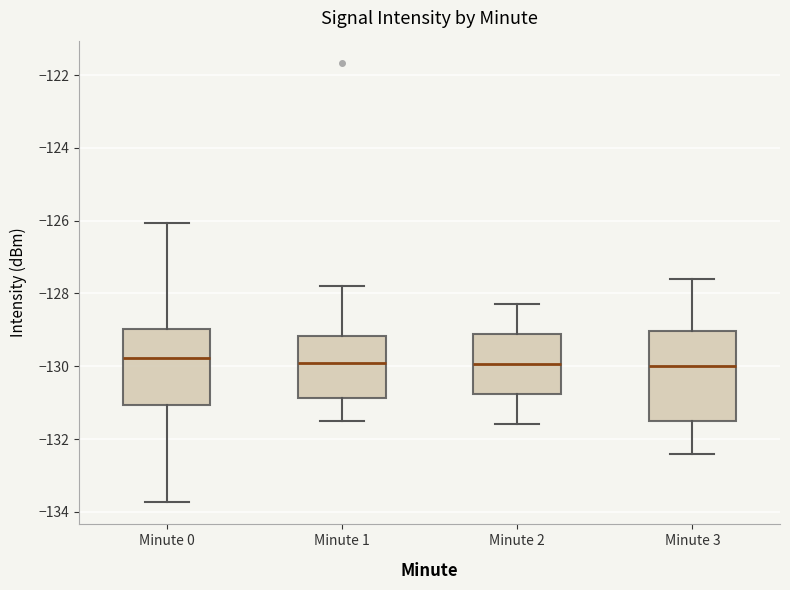

Where is the lower edge of the box for Minute 2 on the y-axis? The values are not printed on the chart, so give them approximately, as read against the axis.

-130.8